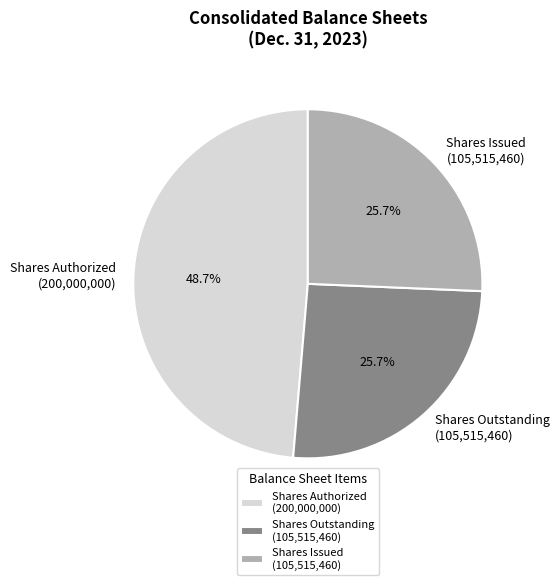

Count the number of slices in the pie.

3